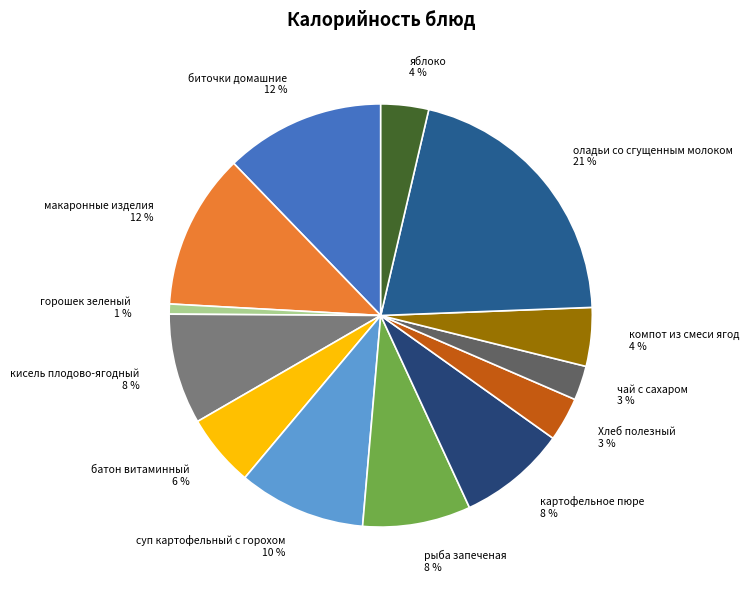

Is it true that кисель плодово-ягодный is 8% of the pie?

True